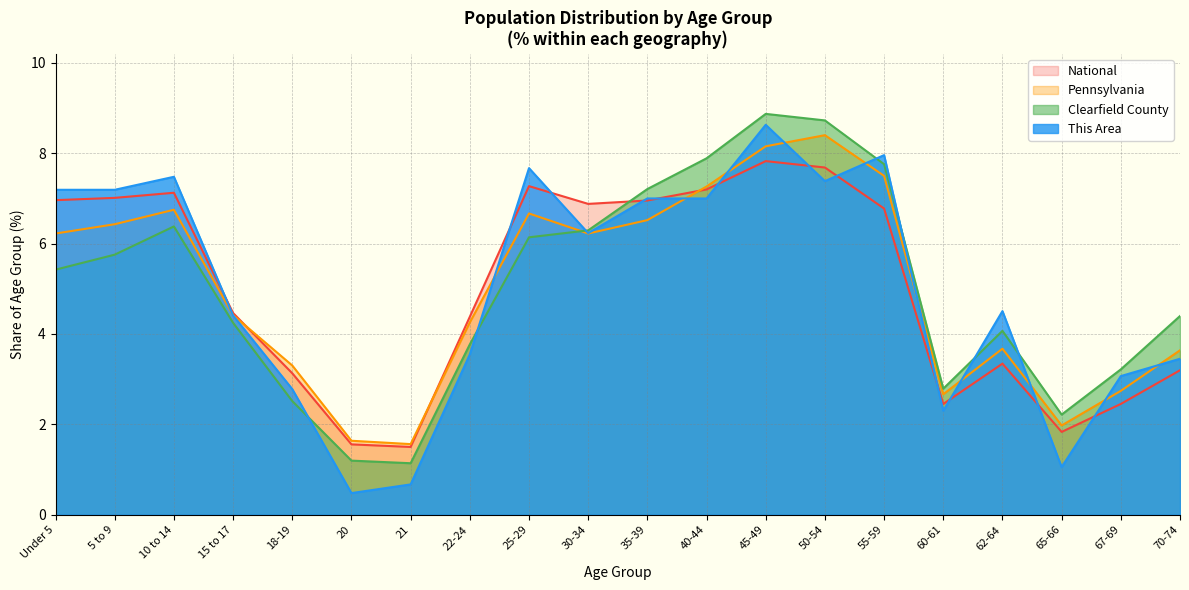

Rank the series at 5 to 9 from lowest to highest value.

Clearfield County, Pennsylvania, National, This Area